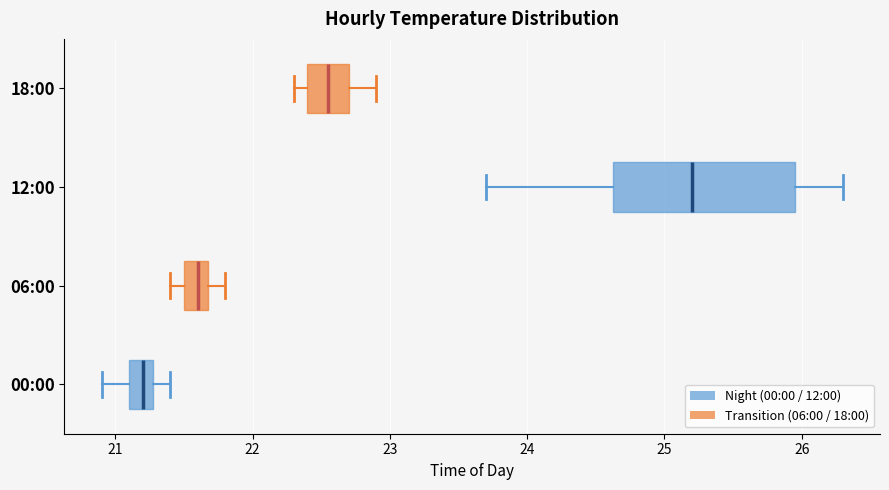

Reading bottom to top, read every box against the x-axis: the position of its median line, the range the box covers, and the ends of its whiskers. The values are not printed on the chart, so give them approximately, as read against the axis.

00:00: median 21.2, box 21.1 to 21.3, whiskers 20.9 to 21.4
06:00: median 21.6, box 21.5 to 21.7, whiskers 21.4 to 21.8
12:00: median 25.2, box 24.6 to 26.0, whiskers 23.7 to 26.3
18:00: median 22.6, box 22.4 to 22.7, whiskers 22.3 to 22.9